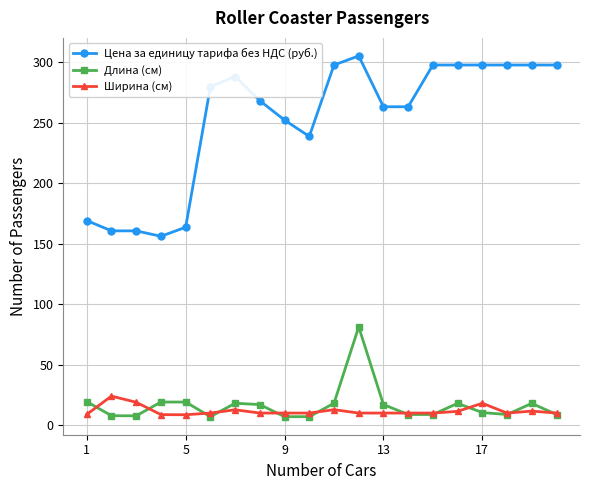

What is the value of the Цена за единицу тарифа без НДС (руб.) point at the 12th from the left?

305.0